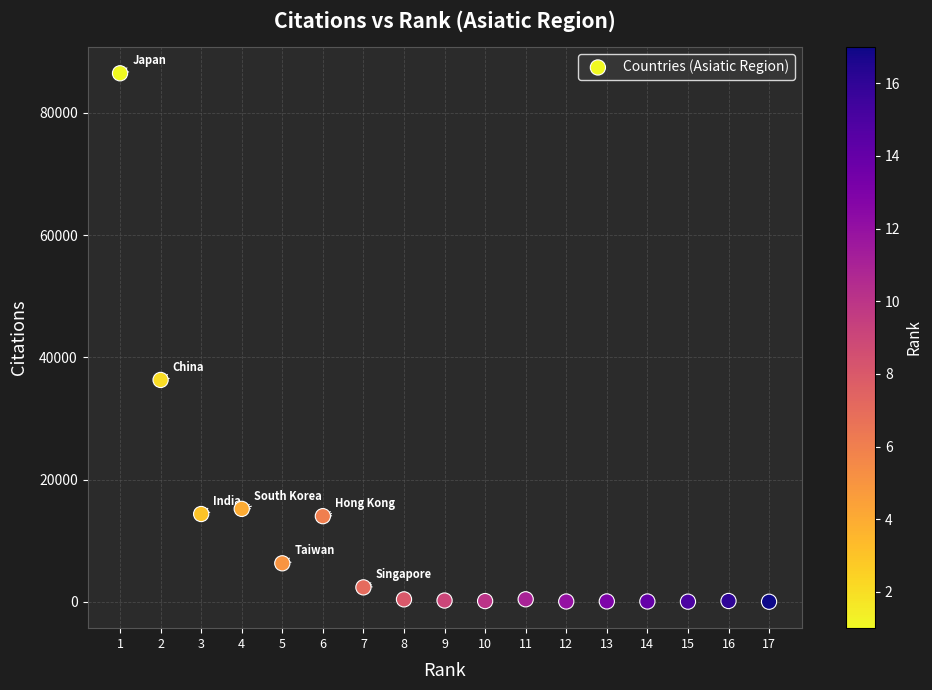

What Y value in the scatter plot is closest to 43258?

36317